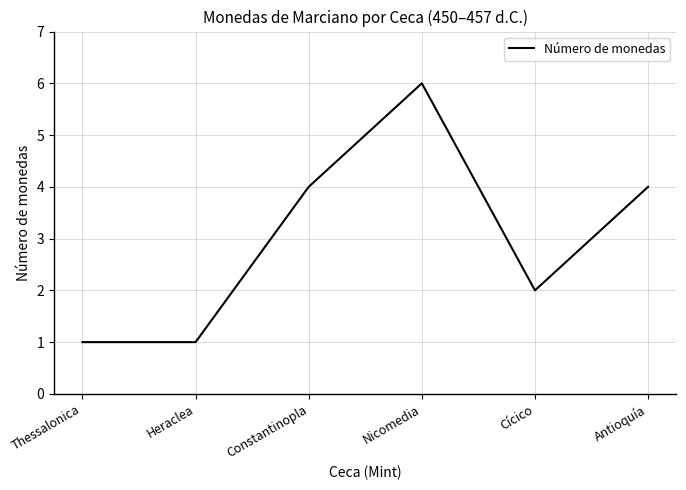

At which category does the chart reach its peak across all series?

Nicomedia